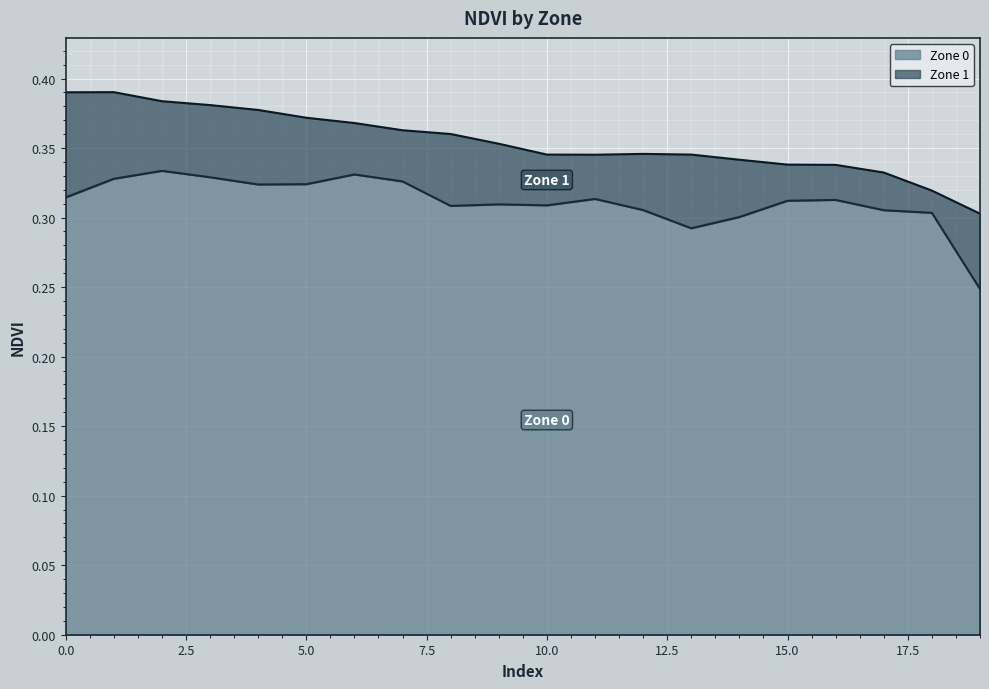

The Zone 0 series shows 0.5 at 14. True or false?

False